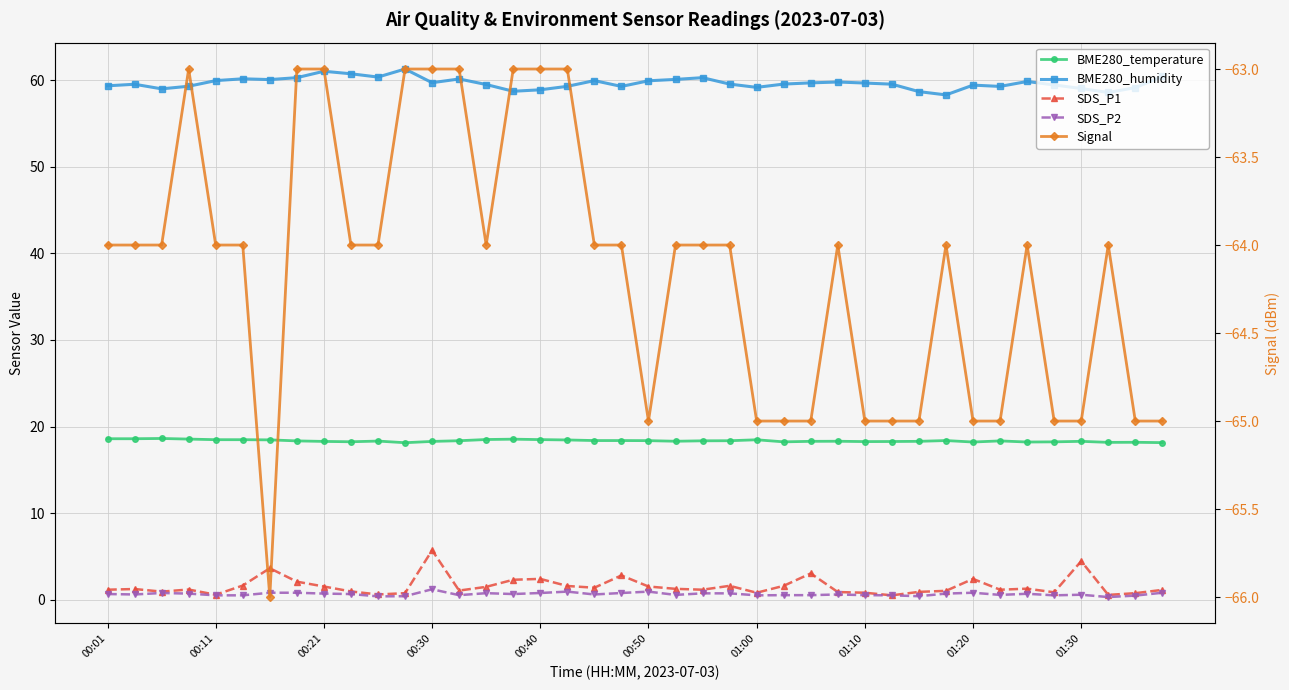

Is it true that BME280_temperature equals 18.5 at 01:00?

True